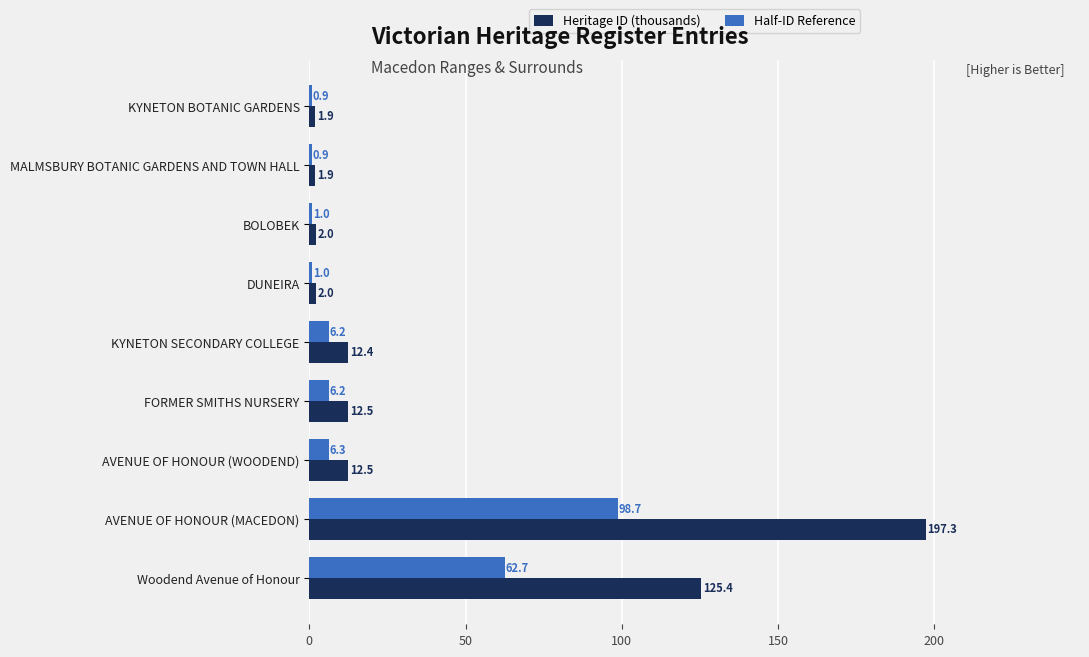

What is the spread (max minus min) of values at AVENUE OF HONOUR (WOODEND)?

6.2